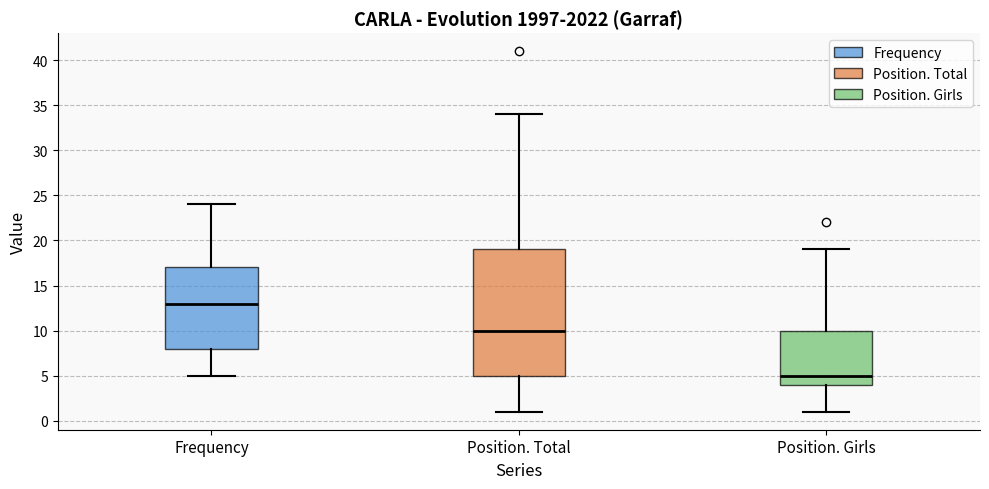

Where does the upper whisker of the box for Position. Total end on the y-axis? The values are not printed on the chart, so give them approximately, as read against the axis.

34